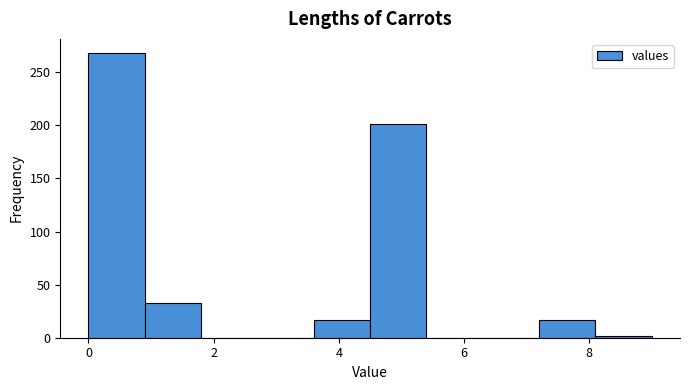

Reading left to right, list every bar in this chart as the range it spans on the x-axis followed by its height. Neither the bar edges nor the heights are printed on the chart, so give them approximately, as read against the axes.

0.0 to 0.9: 270
0.9 to 1.8: 35
1.8 to 2.7: 0
2.7 to 3.6: 0
3.6 to 4.5: 15
4.5 to 5.4: 200
5.4 to 6.3: 0
6.3 to 7.2: 0
7.2 to 8.1: 15
8.1 to 9.0: under 5